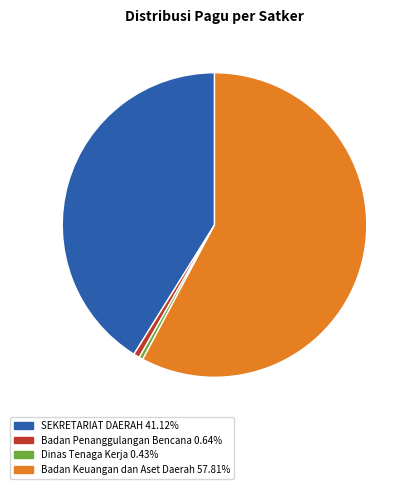

Is there any slice that represents more than half of the pie?

Yes